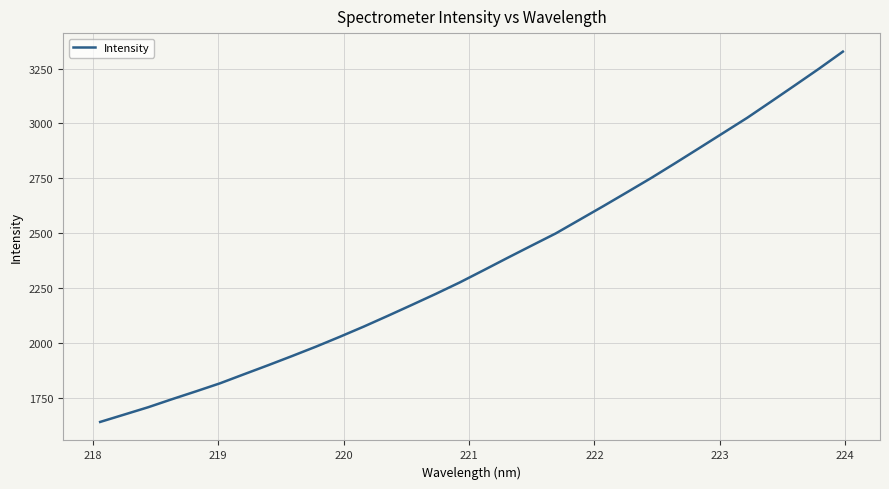

What is the minimum value shown in the chart?

1640.7